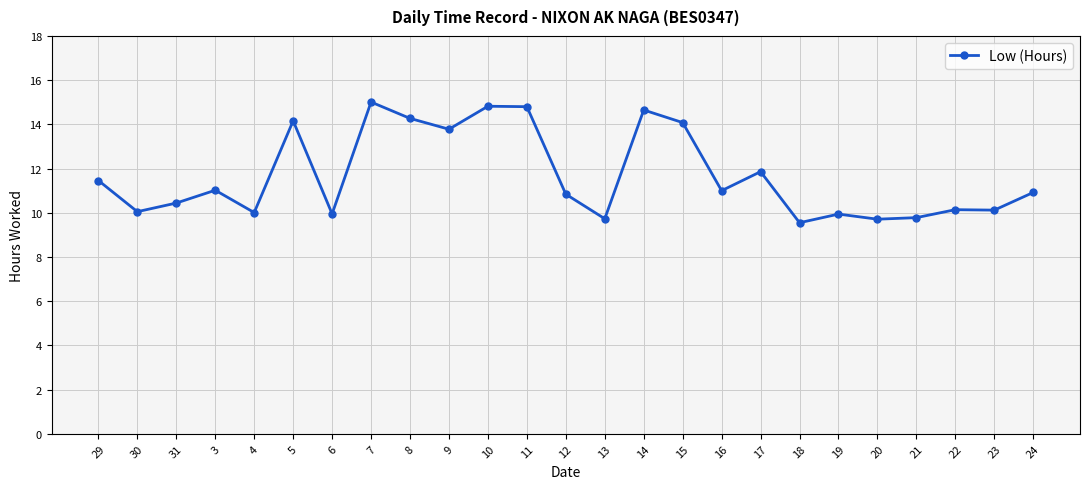

What is the sum of all values?

292.1